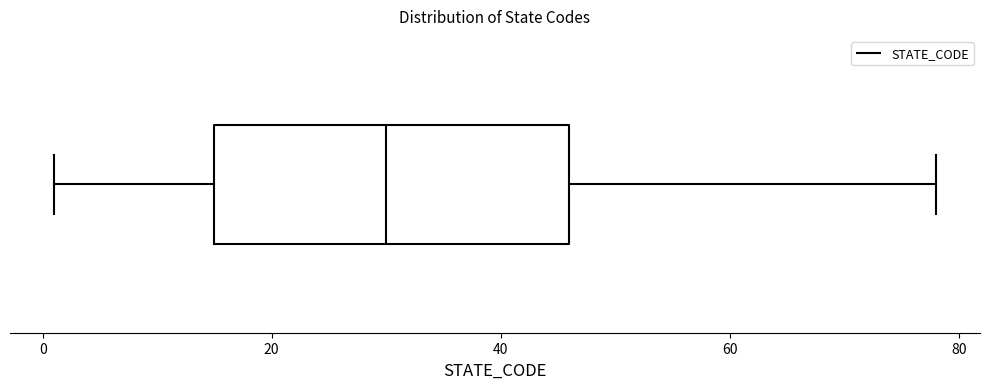

Read this box plot against the x-axis: the position of the median line, the range covered by the box, and the ends of both whiskers. The values are not printed on the chart, so give them approximately, as read against the axis.

median 30, box 16 to 46, whiskers 2 to 78